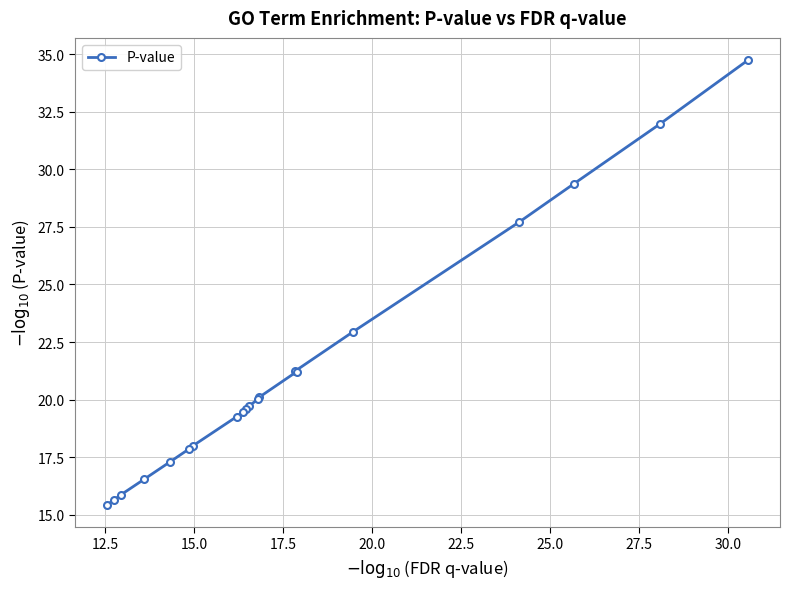

What is the maximum value shown in the chart?

34.7